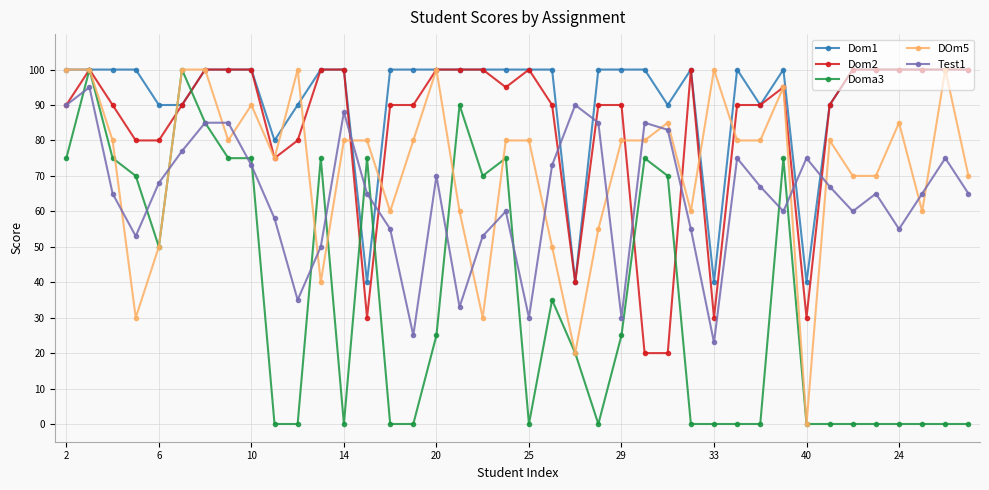

Count the number of data series in this chart.

5